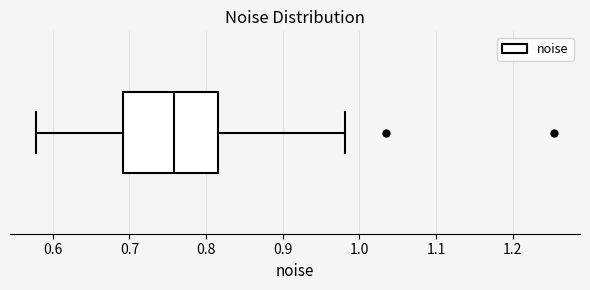

Where is the left edge of the box on the x-axis? The values are not printed on the chart, so give them approximately, as read against the axis.

0.69